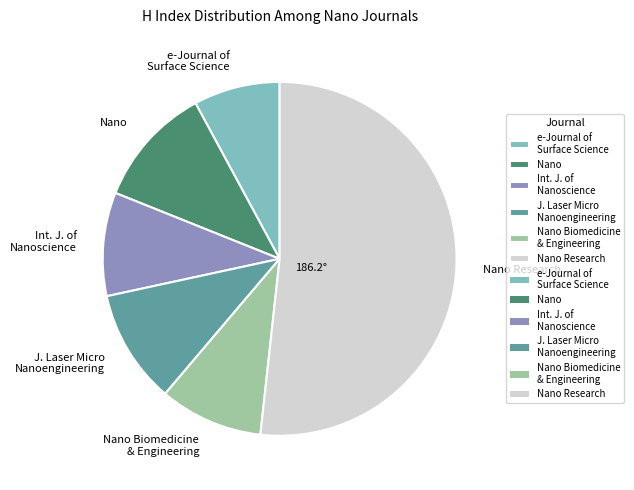

Which slice is the smallest?

e-Journal of Surface Science